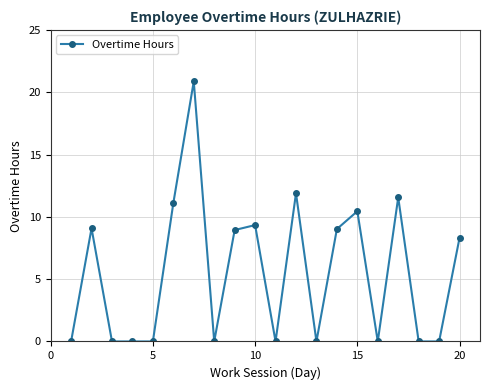

What is the value of the 2nd point from the left?

9.1